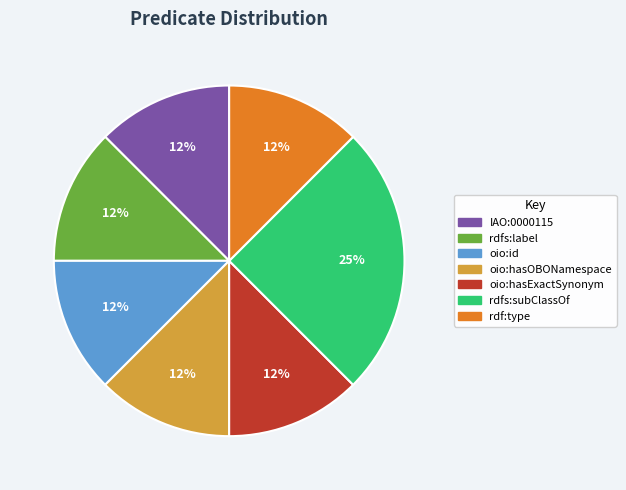

Do rdf:type and oio:hasExactSynonym together represent more than half of the pie?

No